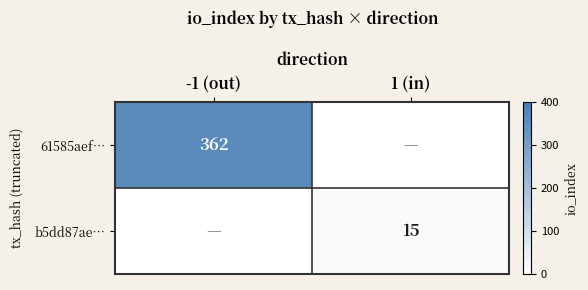

Rank the series at 1 (in) from lowest to highest value.

61585aef…, b5dd87ae…